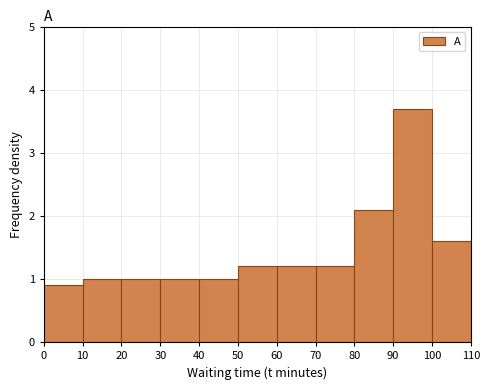

How tall is the bar that spans 90 to 100 on the x-axis? The values are not printed on the chart, so give them approximately, as read against the axis.

3.7